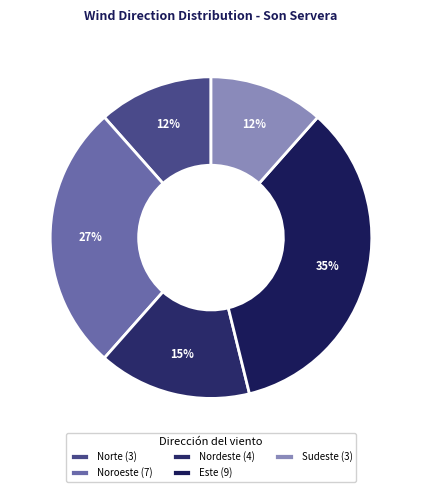

Count the number of slices in the pie.

5